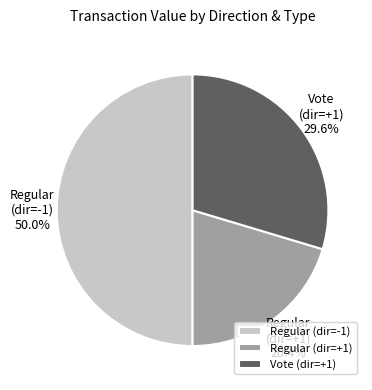

To the nearest percent, what is the difference between the largest and smallest slice percentages?

30%